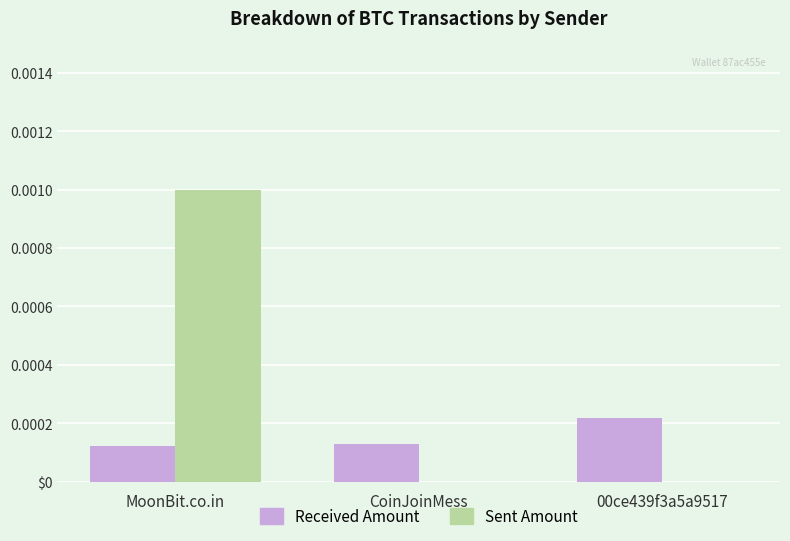

True or false: Received Amount has a value of 0.0 at 00ce439f3a5a9517.

False